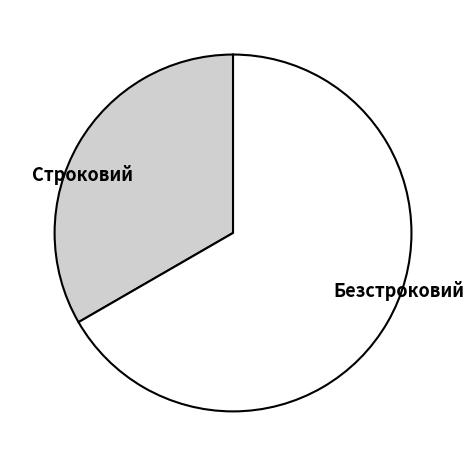

How many slices are in this pie chart?

2